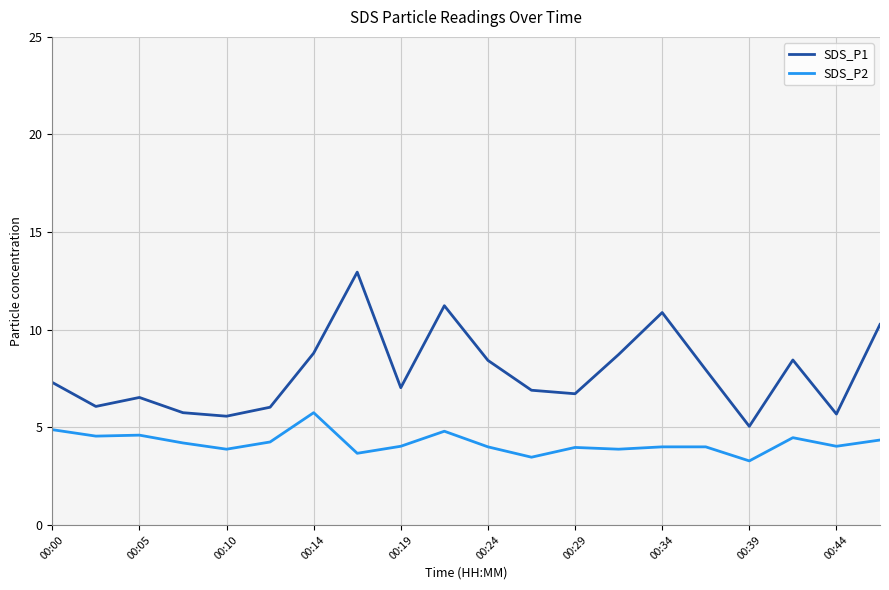

Which series has the largest total across all categories?

SDS_P1